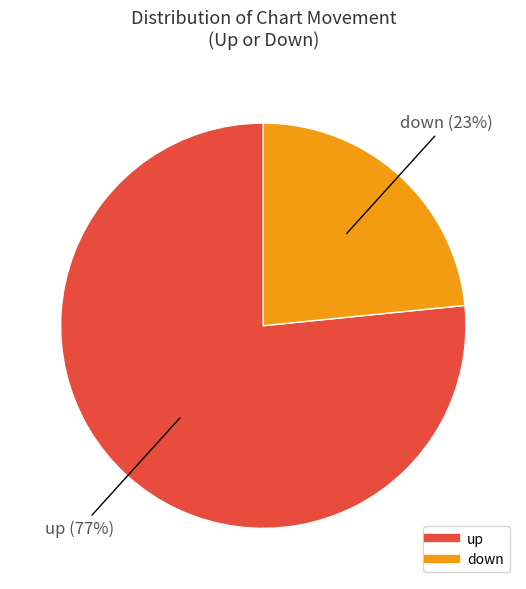

Which slice is the largest?

up